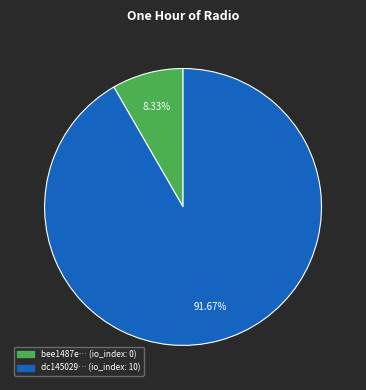

Is there a majority slice in this chart?

Yes